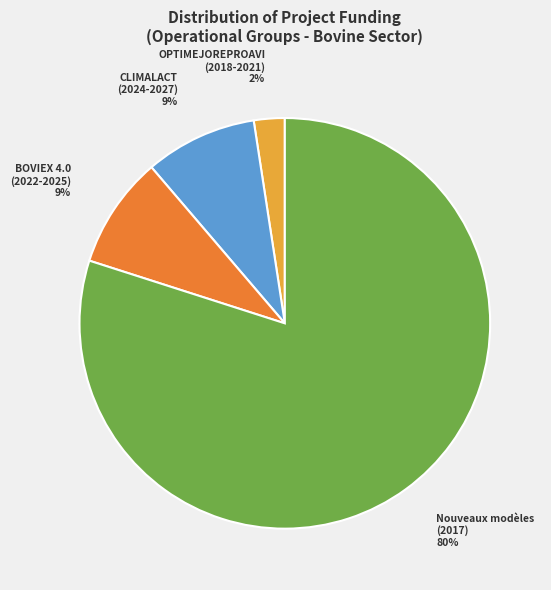

To the nearest percent, what is the average slice percentage?

25%